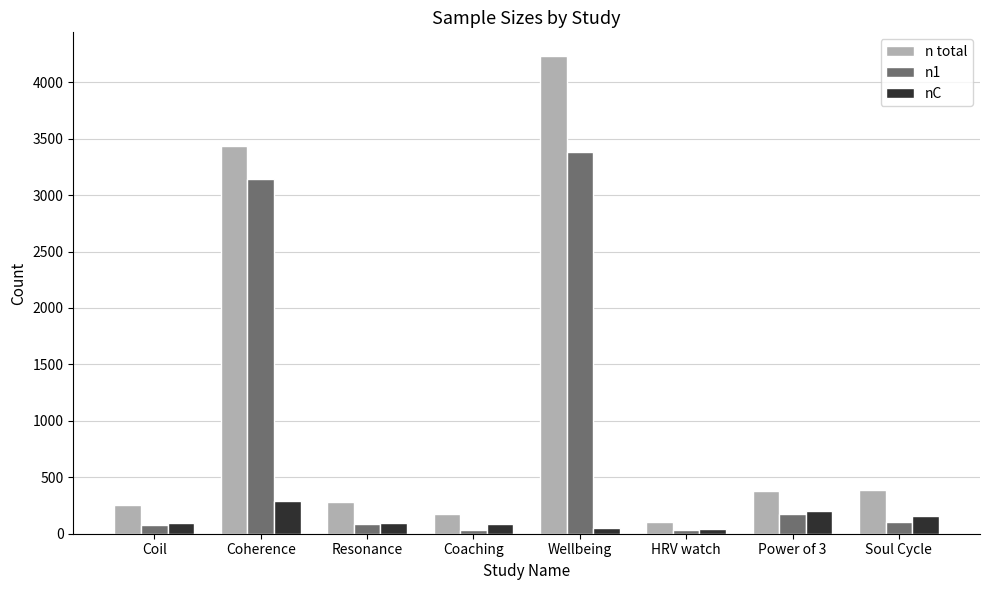

Rank the series by their average value, from highest to lowest.

n total, n1, nC